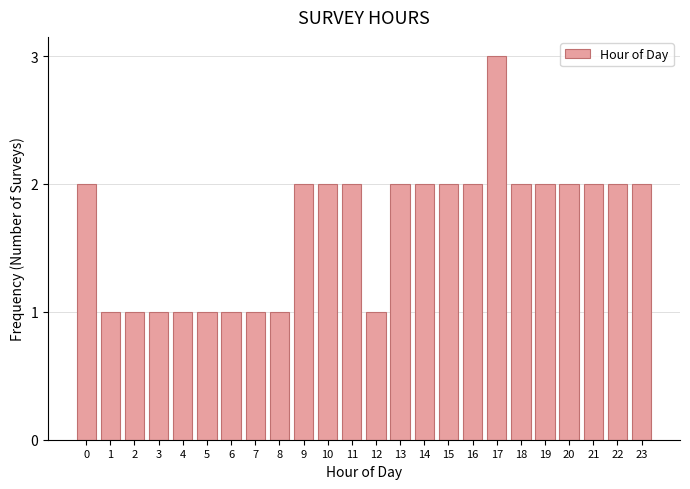

Reading left to right, list all the values displayed in this chart.

0=2	1=1	2=1	3=1	4=1	5=1	6=1	7=1	8=1	9=2	10=2	11=2	12=1	13=2	14=2	15=2	16=2	17=3	18=2	19=2	20=2	21=2	22=2	23=2